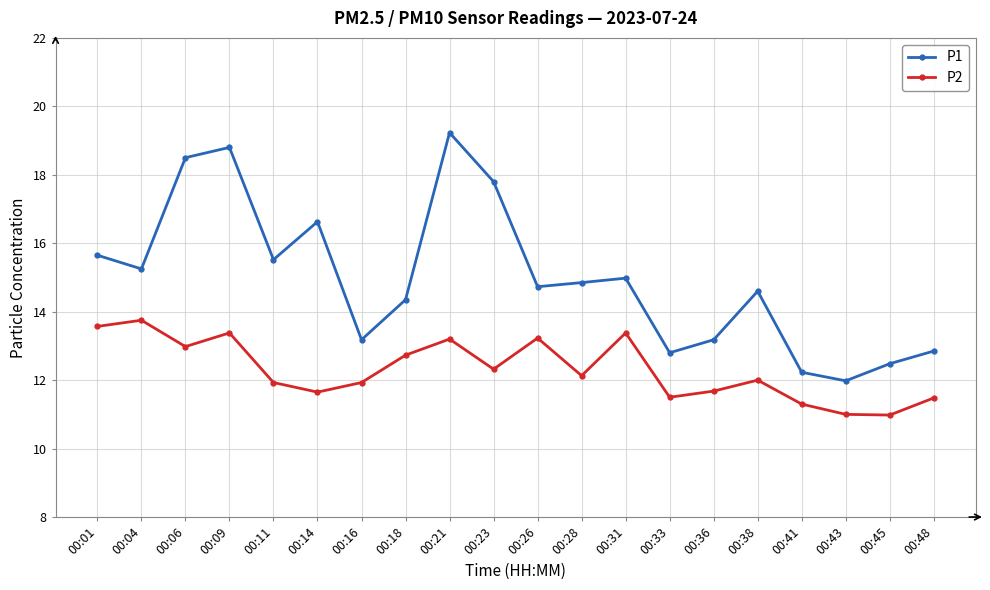

True or false: P1 has a value of 12.8 at 00:48.

True